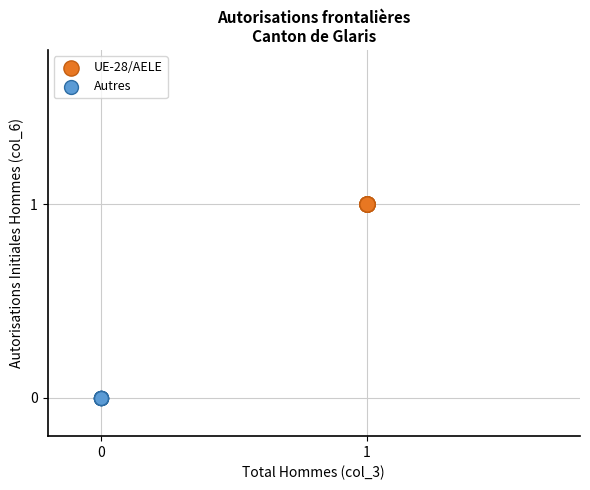

Which series contains the lowest Y value?

Autres